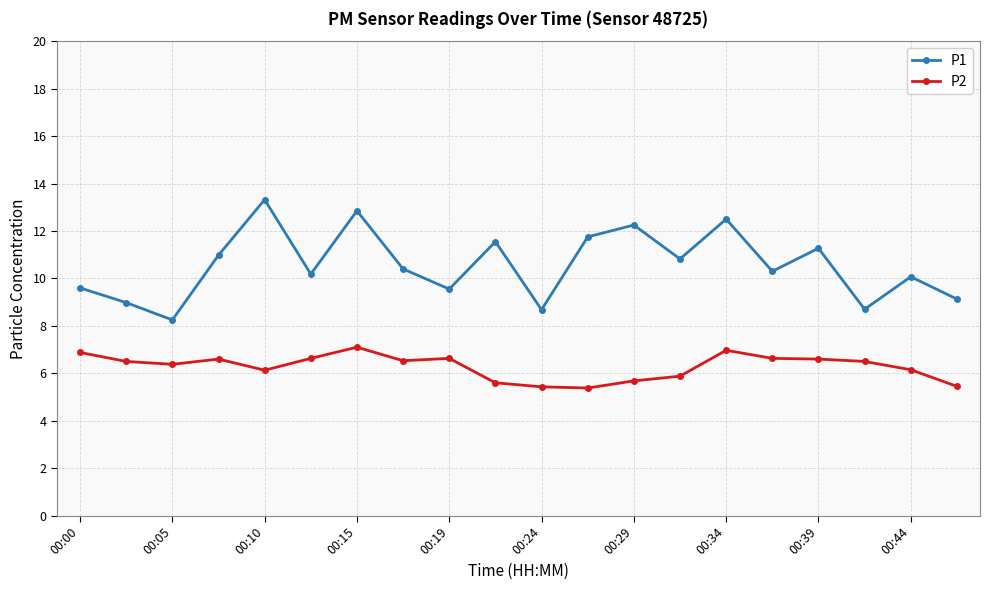

What is the value of the P2 point at the 6th from the left?

6.6